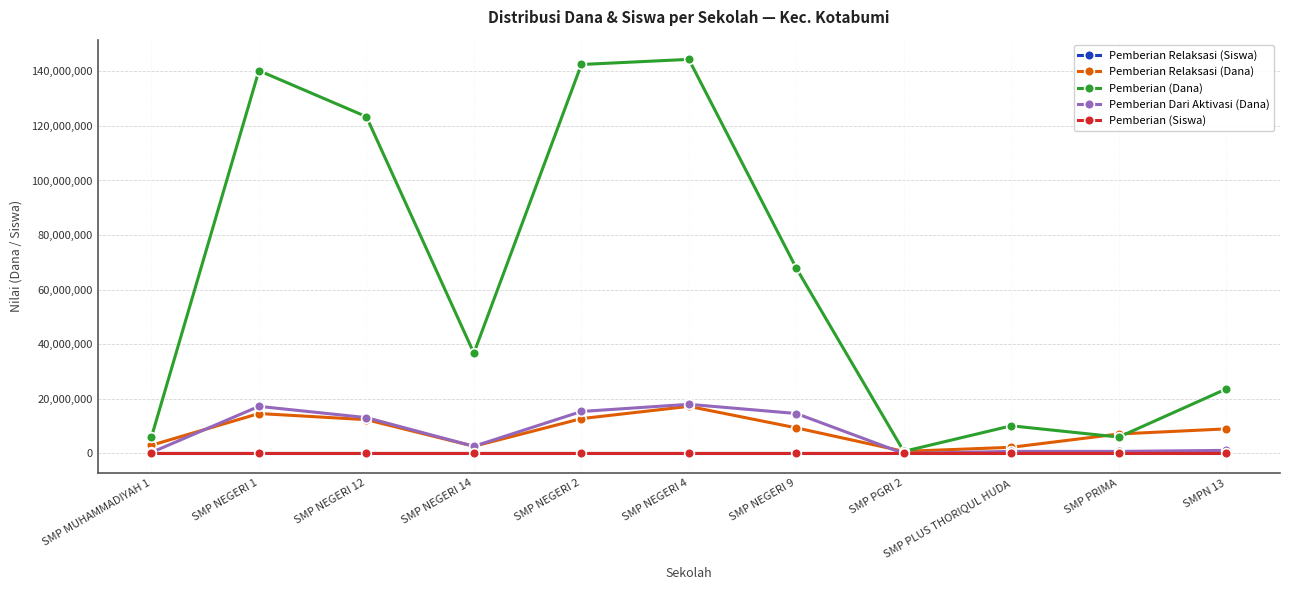

Which series has the widest spread of values?

Pemberian (Dana)